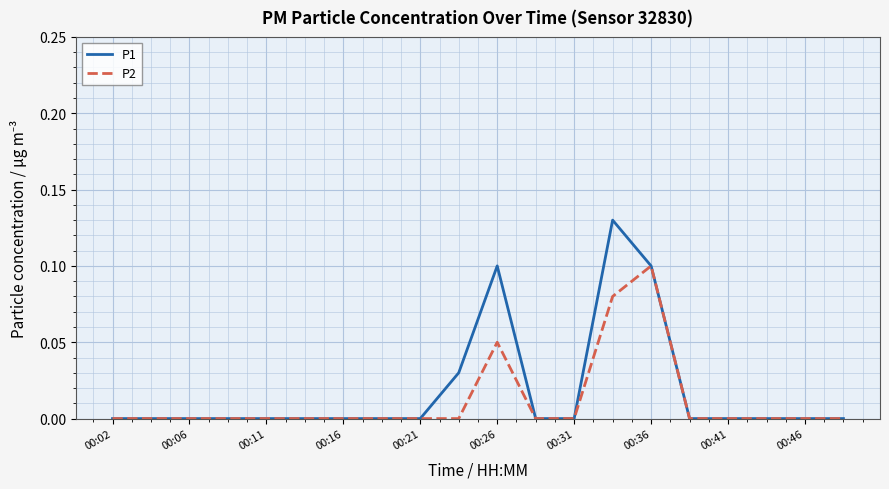

Which series has the largest range (max minus min)?

P1